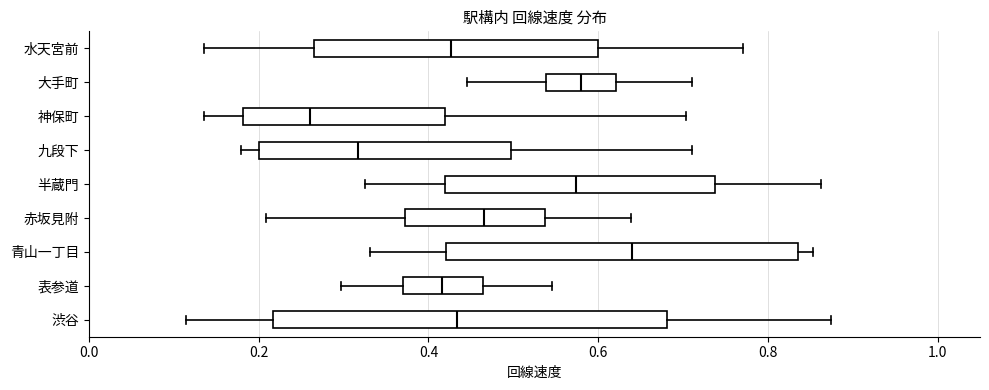

Where is the left edge of the box for 半蔵門 on the x-axis? The values are not printed on the chart, so give them approximately, as read against the axis.

0.42